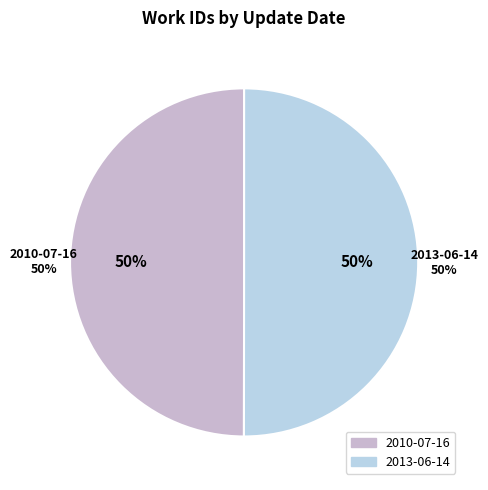

To the nearest percent, what is the combined percentage of 2013-06-14 and 2010-07-16?

100%